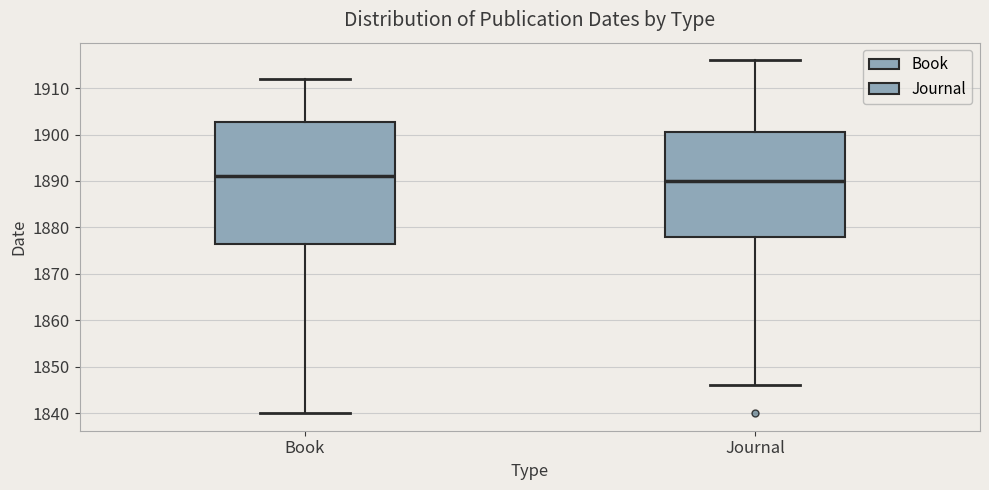

Which box has the highest median line?

Book